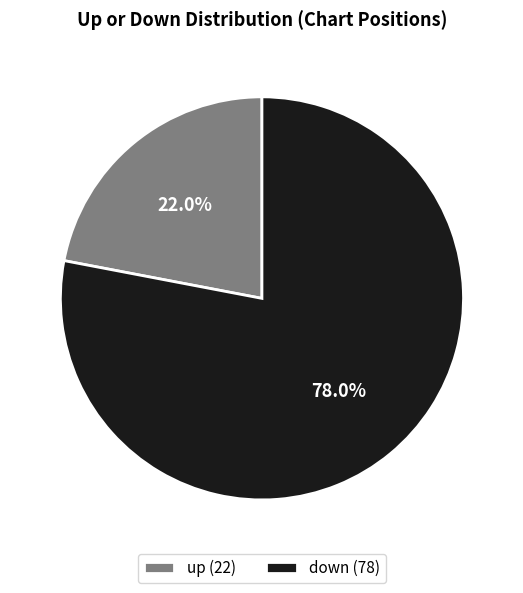

The down slice represents 91% of the pie. True or false?

False